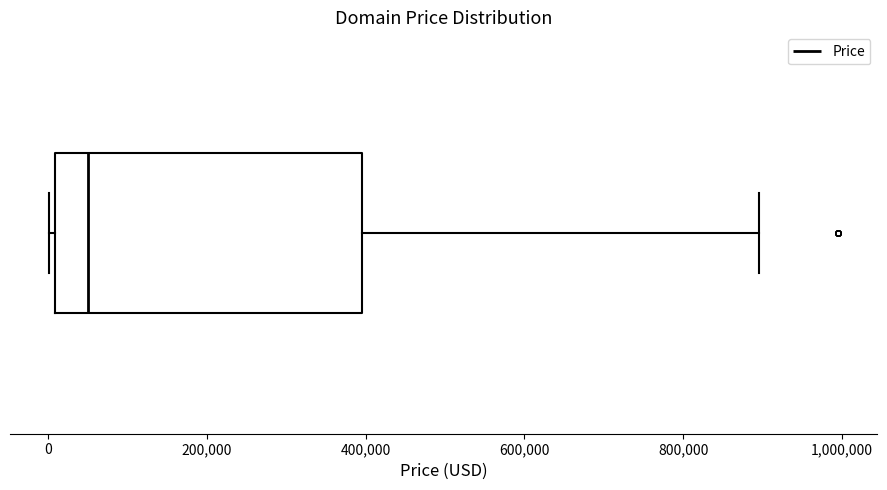

Where is the left edge of the box on the x-axis? The values are not printed on the chart, so give them approximately, as read against the axis.

0